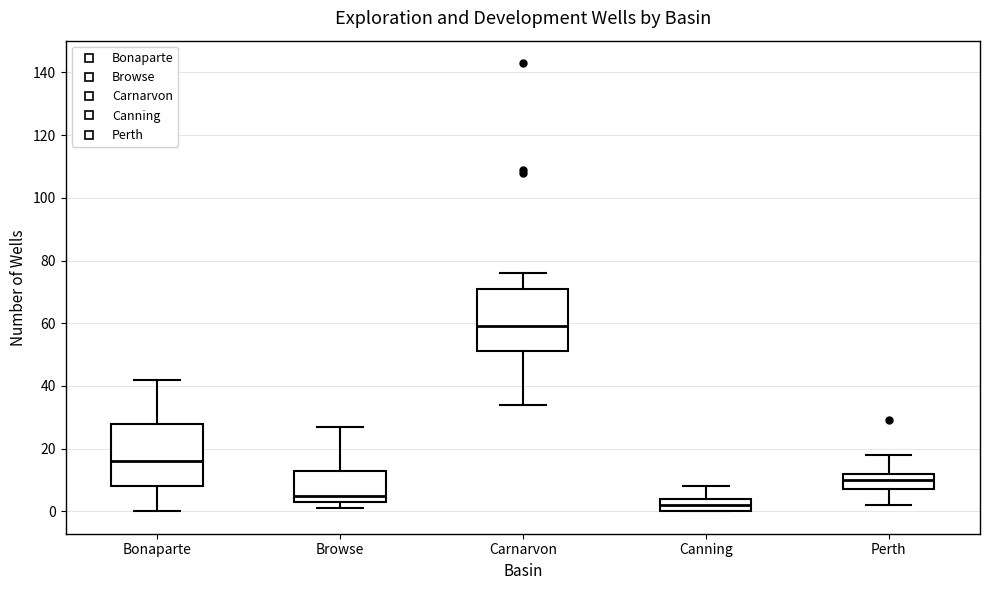

Which box's median line is the highest?

Carnarvon